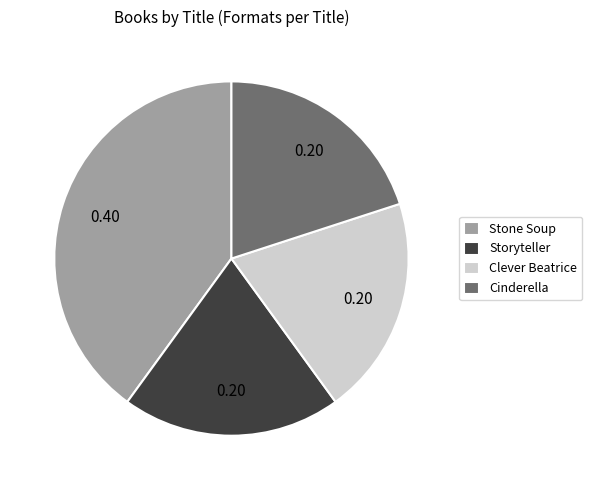

Which slice is the largest?

Stone Soup